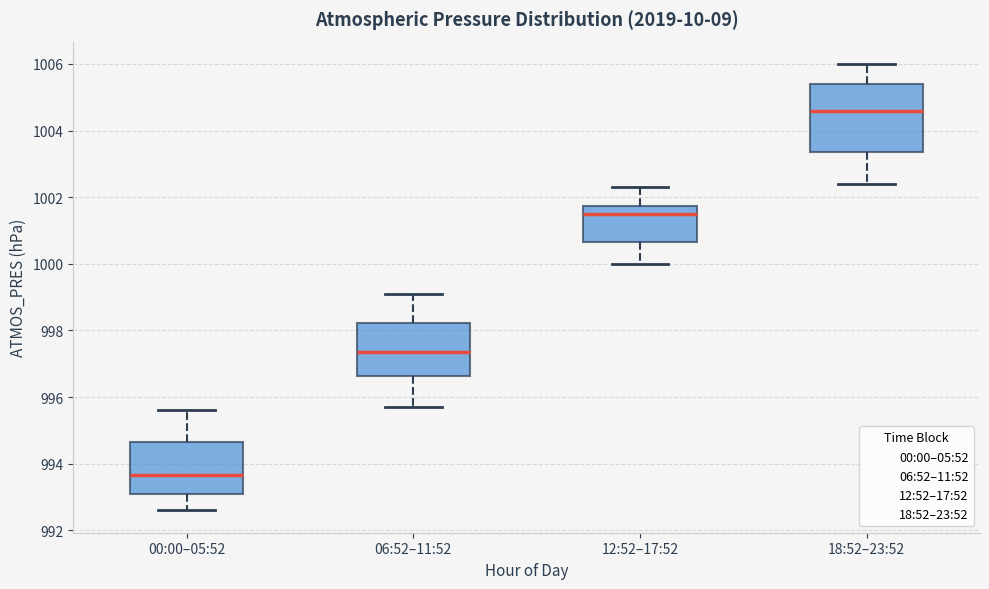

Reading left to right, transcribe this box plot: for each box, give where its median line is, the range the box spans, and where its two whiskers end, as read against the y-axis. The values are not printed on the chart, so give them approximately, as read against the axis.

00:00–05:52: median 993.6, box 993.2 to 994.6, whiskers 992.6 to 995.6
06:52–11:52: median 997.4, box 996.6 to 998.2, whiskers 995.8 to 999.2
12:52–17:52: median 1001.6, box 1000.6 to 1001.8, whiskers 1000.0 to 1002.4
18:52–23:52: median 1004.6, box 1003.4 to 1005.4, whiskers 1002.4 to 1006.0